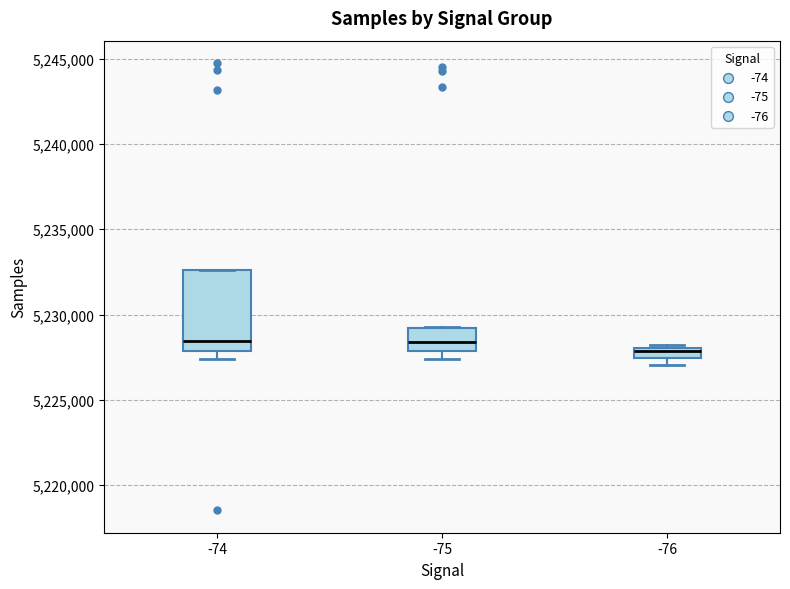

Where does the median line of the box at x = -75 sit on the y-axis? The values are not printed on the chart, so give them approximately, as read against the axis.

5228500